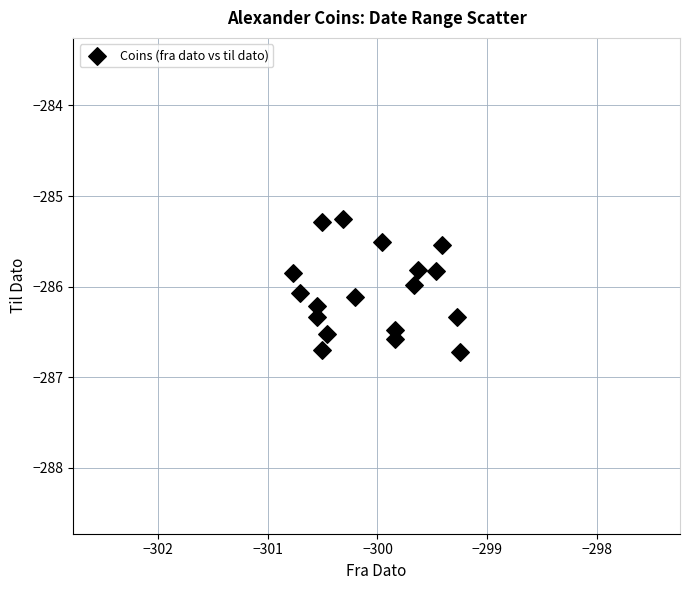

What is the range of X values (max minus min)?

1.5